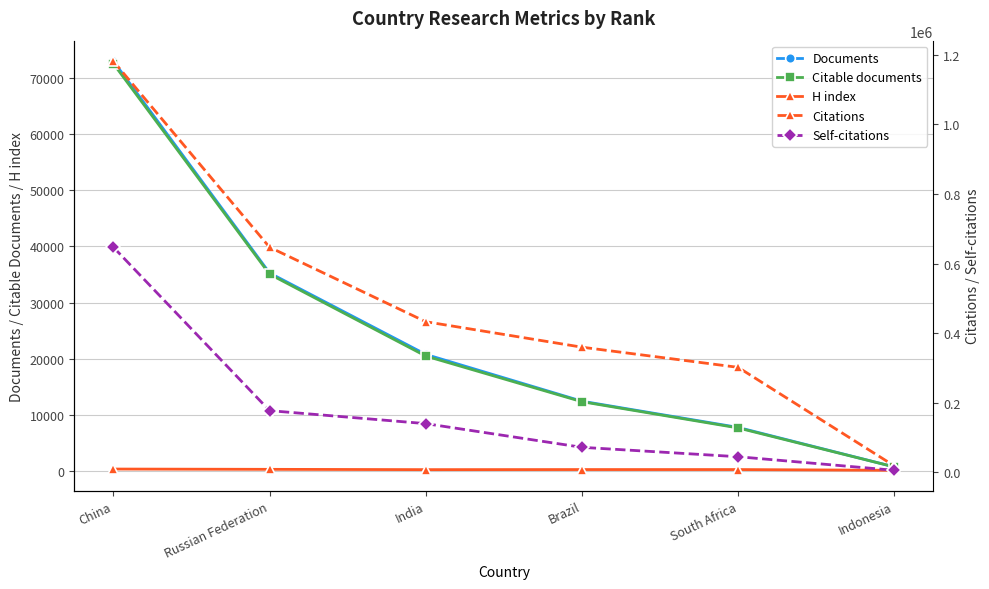

Does the chart display data point markers on the line(s)?

Yes